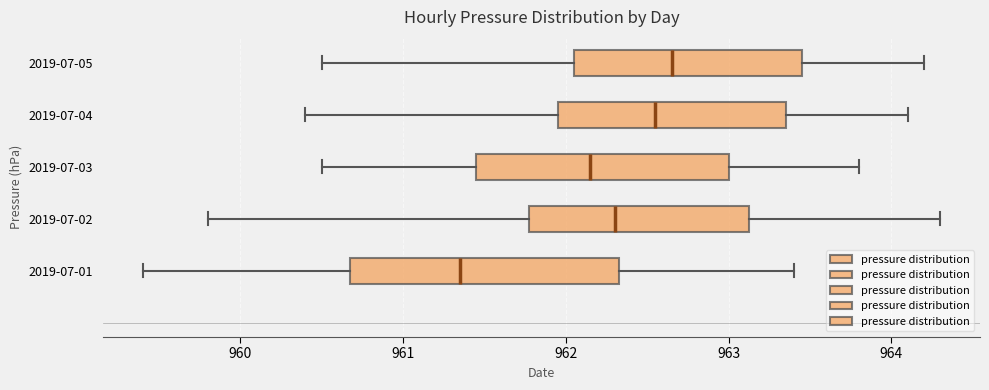

Reading bottom to top, transcribe this box plot: for each box, give where its median line is, the range the box spans, and where its two whiskers end, as read against the x-axis. The values are not printed on the chart, so give them approximately, as read against the axis.

2019-07-01: median 961.4, box 960.7 to 962.3, whiskers 959.4 to 963.4
2019-07-02: median 962.3, box 961.8 to 963.1, whiskers 959.8 to 964.3
2019-07-03: median 962.2, box 961.5 to 963.0, whiskers 960.5 to 963.8
2019-07-04: median 962.6, box 962.0 to 963.4, whiskers 960.4 to 964.1
2019-07-05: median 962.7, box 962.1 to 963.5, whiskers 960.5 to 964.2